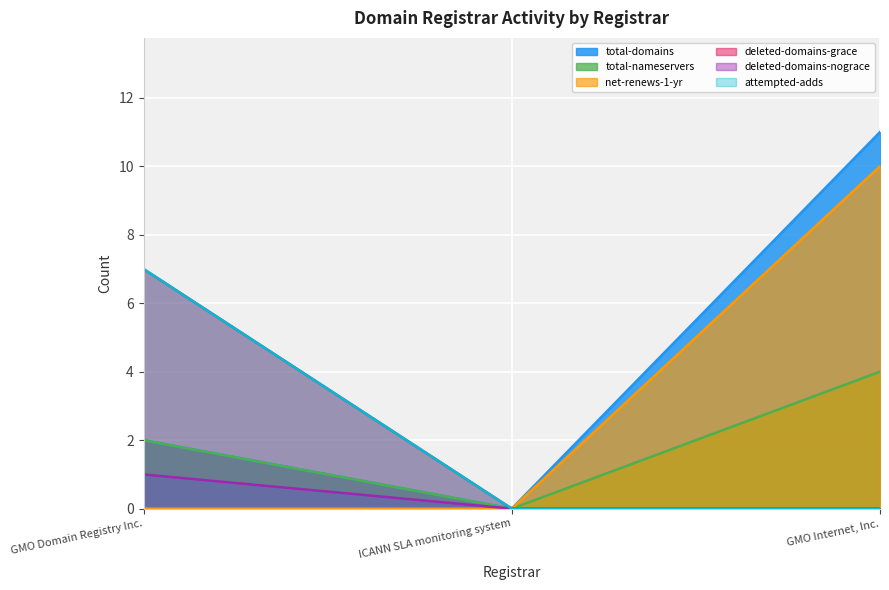

How many positive values does the net-renews-1-yr series have?

1